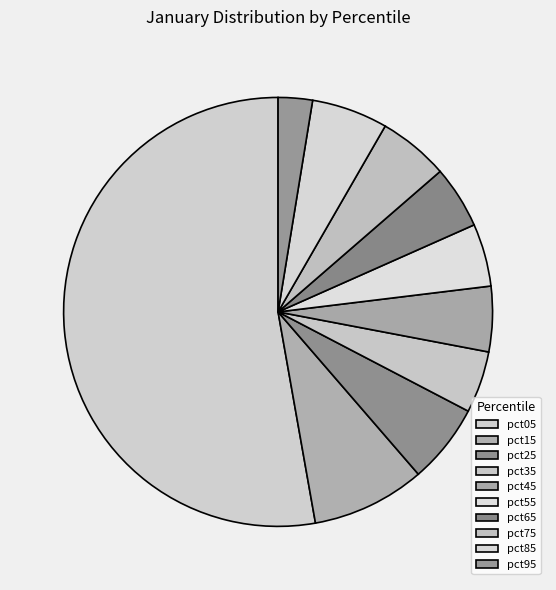

Does pct05 account for over 50% of the chart?

Yes